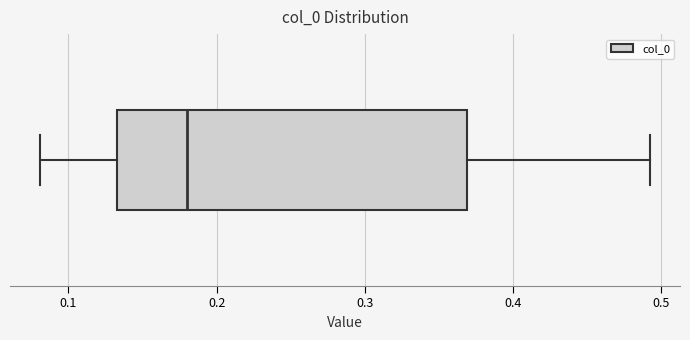

Transcribe this box plot: give where the median line is, the range the box spans, and where the two whiskers end, as read against the x-axis. The values are not printed on the chart, so give them approximately, as read against the axis.

median 0.18, box 0.13 to 0.37, whiskers 0.08 to 0.49